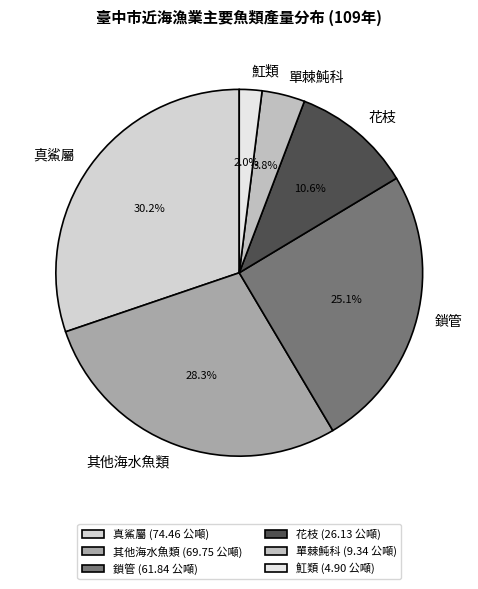

Count the number of slices in the pie.

6